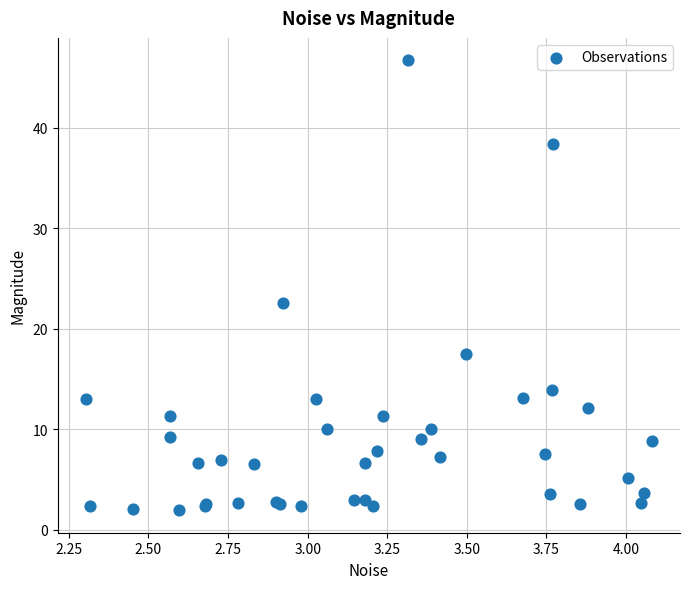

What Y value in the scatter plot is closest to 24?

22.5